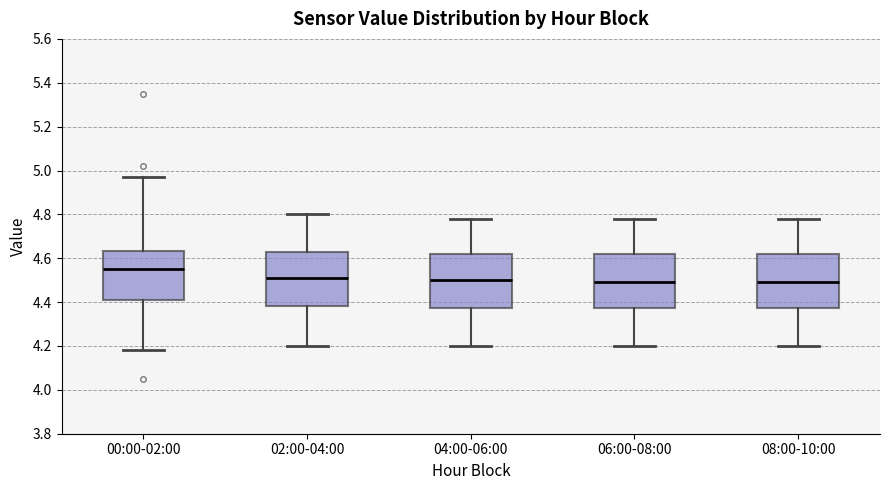

Reading left to right, read every box against the y-axis: the position of its median line, the range the box covers, and the ends of its whiskers. The values are not printed on the chart, so give them approximately, as read against the axis.

00:00-02:00: median 4.56, box 4.40 to 4.64, whiskers 4.18 to 4.98
02:00-04:00: median 4.52, box 4.38 to 4.62, whiskers 4.20 to 4.80
04:00-06:00: median 4.50, box 4.38 to 4.62, whiskers 4.20 to 4.78
06:00-08:00: median 4.50, box 4.38 to 4.62, whiskers 4.20 to 4.78
08:00-10:00: median 4.50, box 4.38 to 4.62, whiskers 4.20 to 4.78